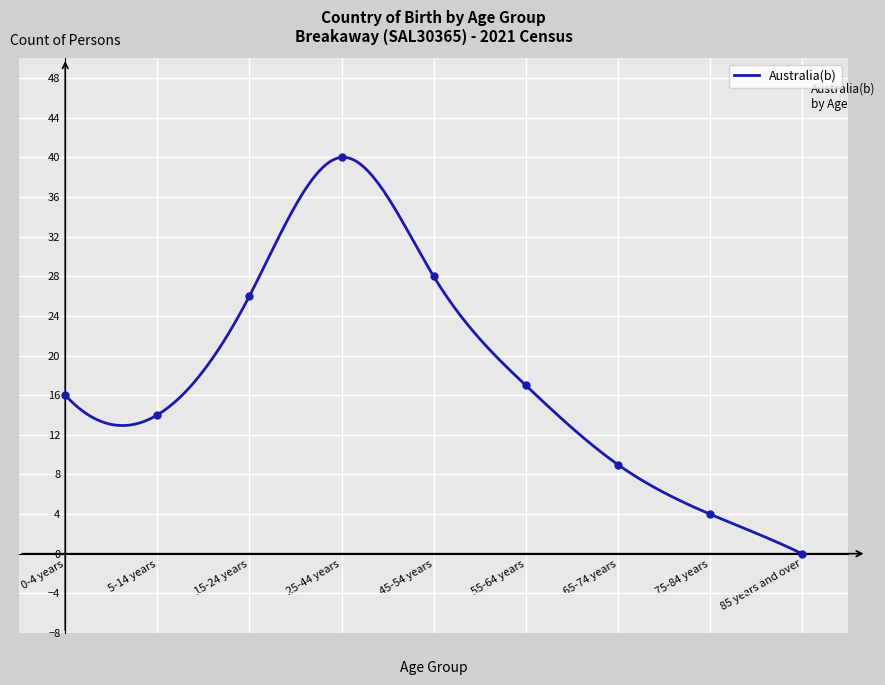

The chart shows a value of 16 at 0-4 years. True or false?

True